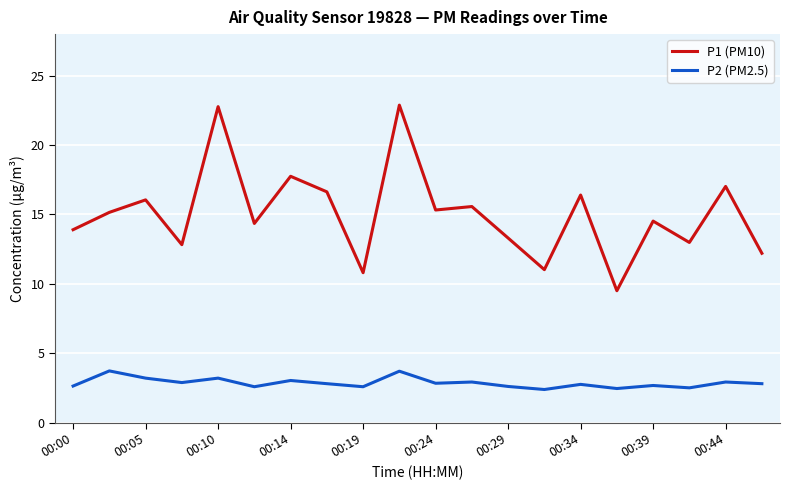

List the series in order of their peak value, lowest first.

P2 (PM2.5), P1 (PM10)